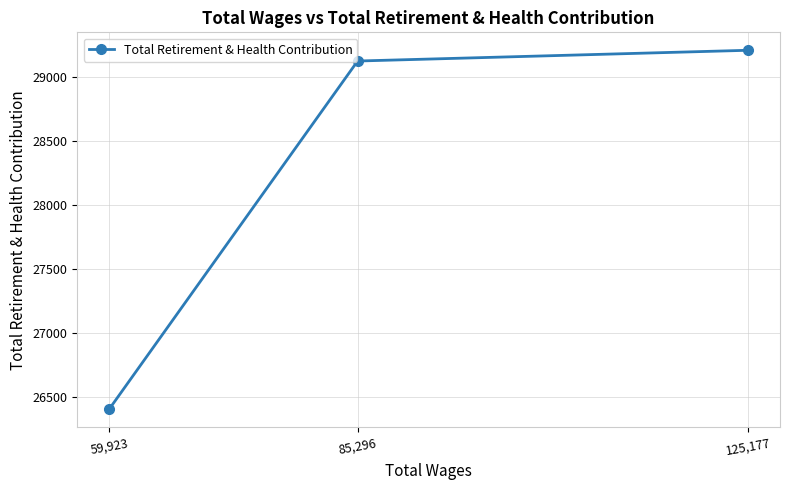

What is the change in value from 85,296 to 59,923?

-2719